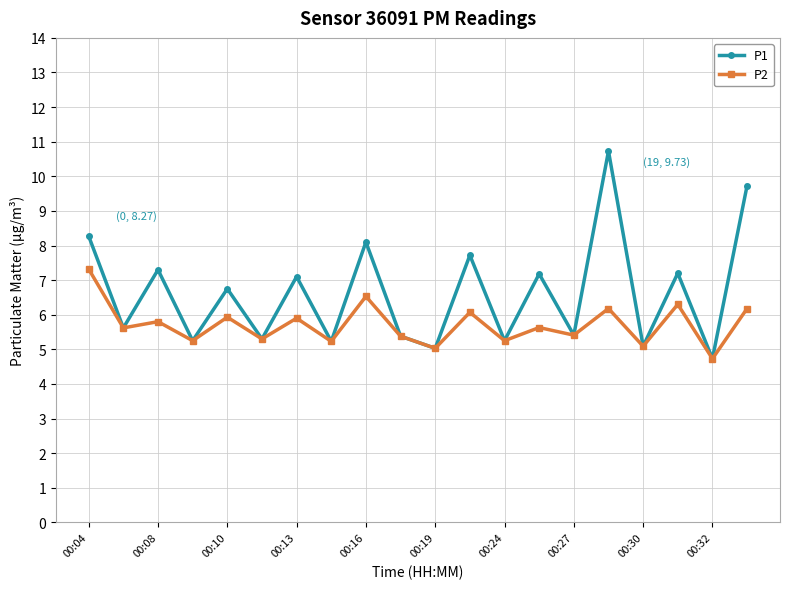

Rank the series by their average value, from highest to lowest.

P1, P2